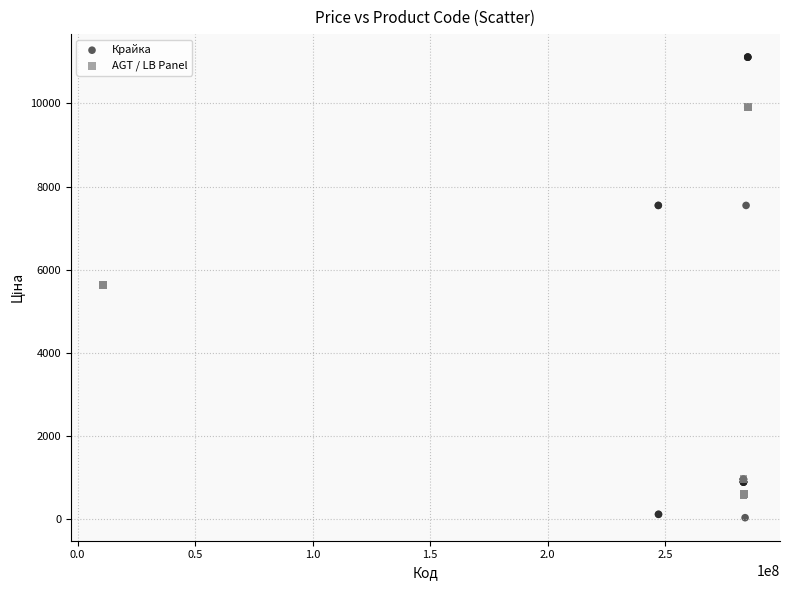

What are all the series names shown in the legend?

Крайка, AGT / LB Panel